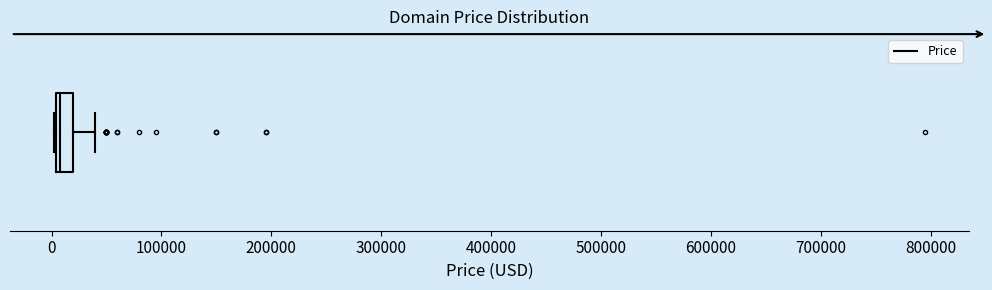

Where does the median line of the box sit on the x-axis? The values are not printed on the chart, so give them approximately, as read against the axis.

10000